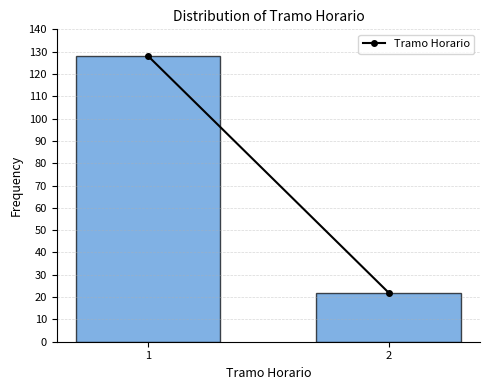

Reading left to right, transcribe all the data shown in this chart.

128	22